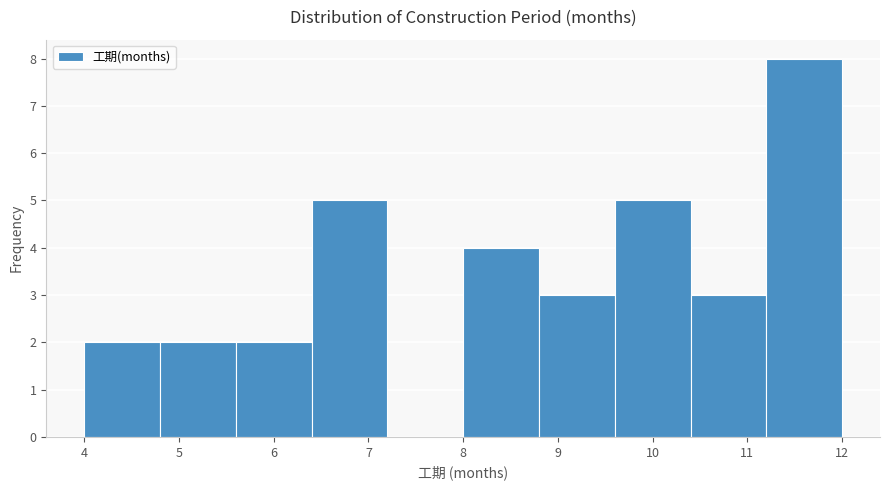

Reading left to right, list every bar in this chart as the range it spans on the x-axis followed by its height. The values are not printed on the chart, so give them approximately, as read against the axis.

4.0 to 4.8: 2
4.8 to 5.6: 2
5.6 to 6.4: 2
6.4 to 7.2: 5
7.2 to 8.0: 0
8.0 to 8.8: 4
8.8 to 9.6: 3
9.6 to 10.4: 5
10.4 to 11.2: 3
11.2 to 12.0: 8